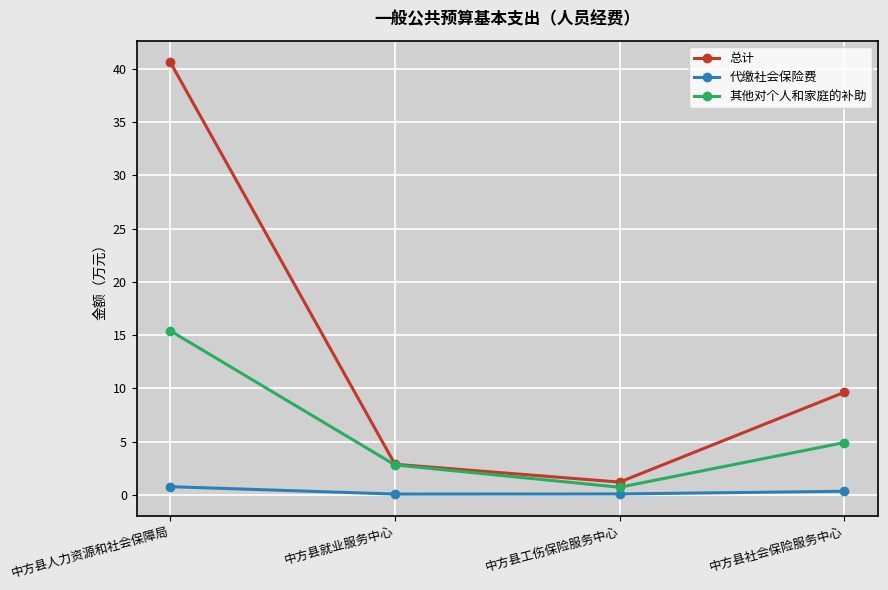

Rank the categories by 总计 value from highest to lowest.

中方县人力资源和社会保障局, 中方县社会保险服务中心, 中方县就业服务中心, 中方县工伤保险服务中心